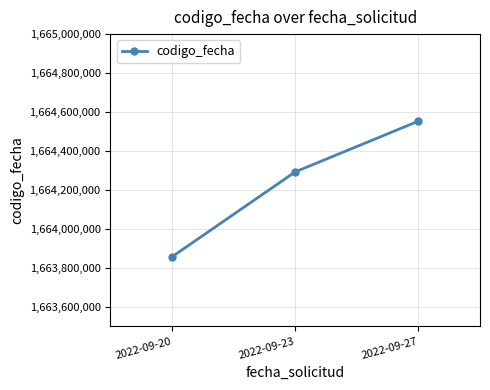

How many lines are shown in the chart?

1